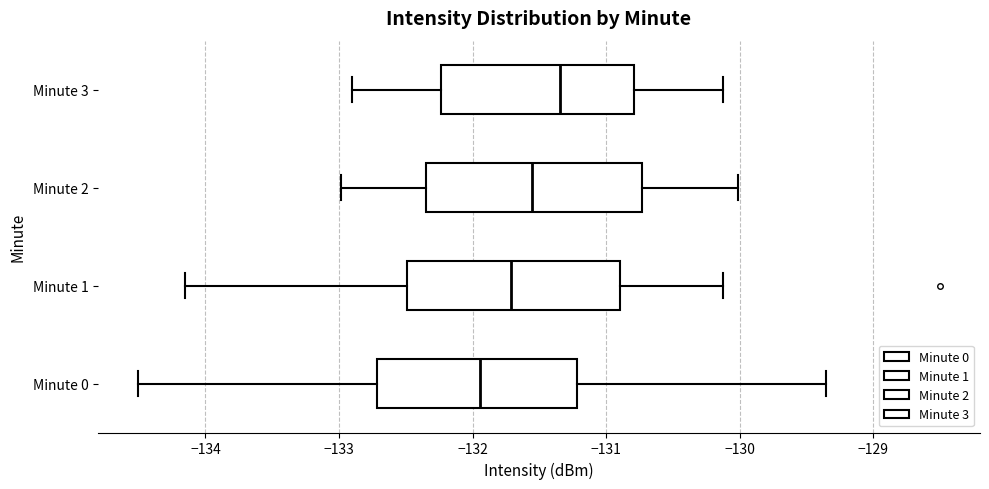

Which box has the furthest to the right median line?

Minute 3